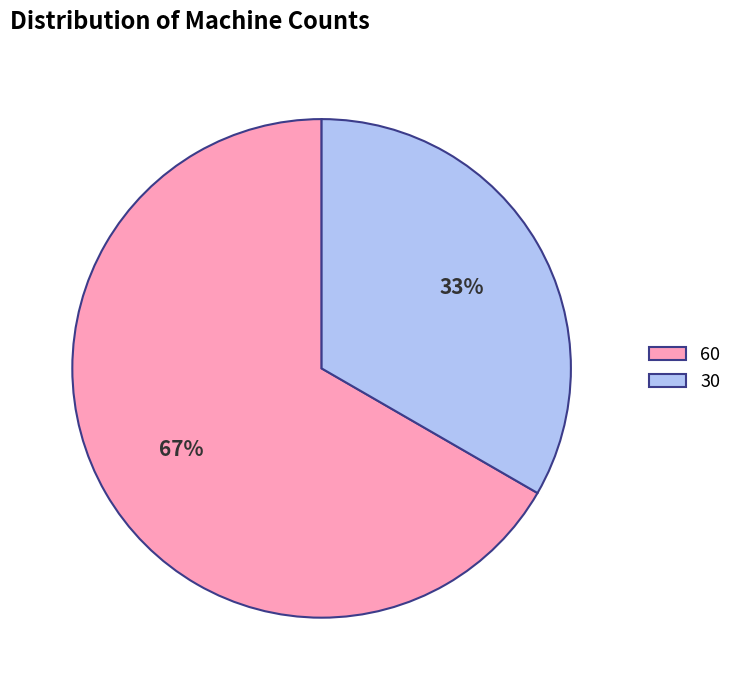

Which has a higher value, 30 or 60?

60